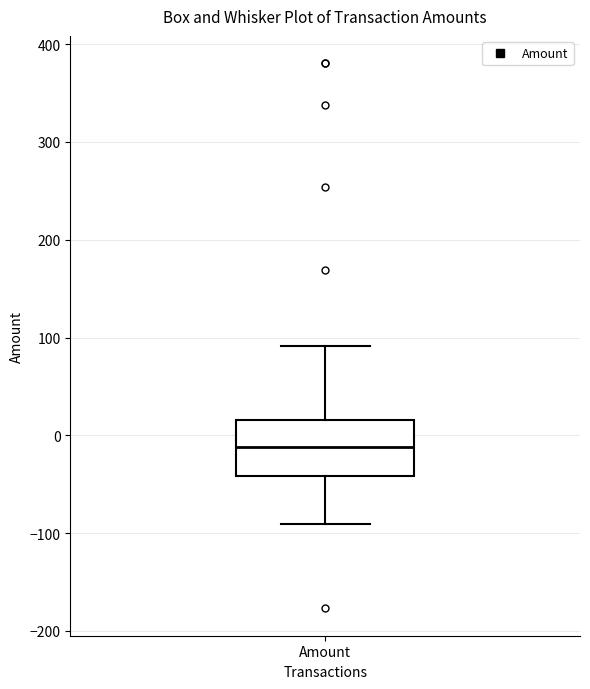

Transcribe this box plot: give where the median line is, the range the box spans, and where the two whiskers end, as read against the y-axis. The values are not printed on the chart, so give them approximately, as read against the axis.

median -10, box -40 to 20, whiskers -90 to 90